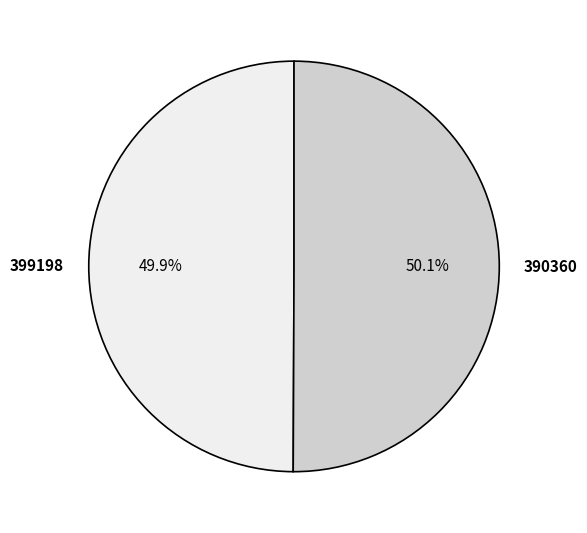

Is there any slice that represents more than half of the pie?

Yes